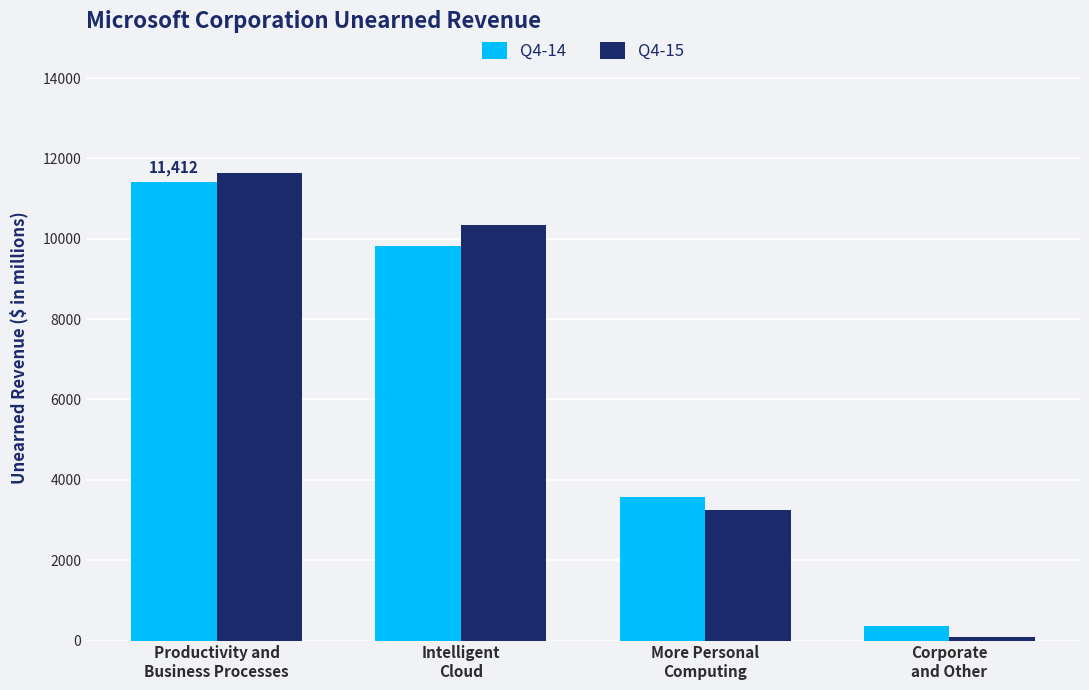

Where is Q4-15 nearest to the value 5863?

More Personal
Computing